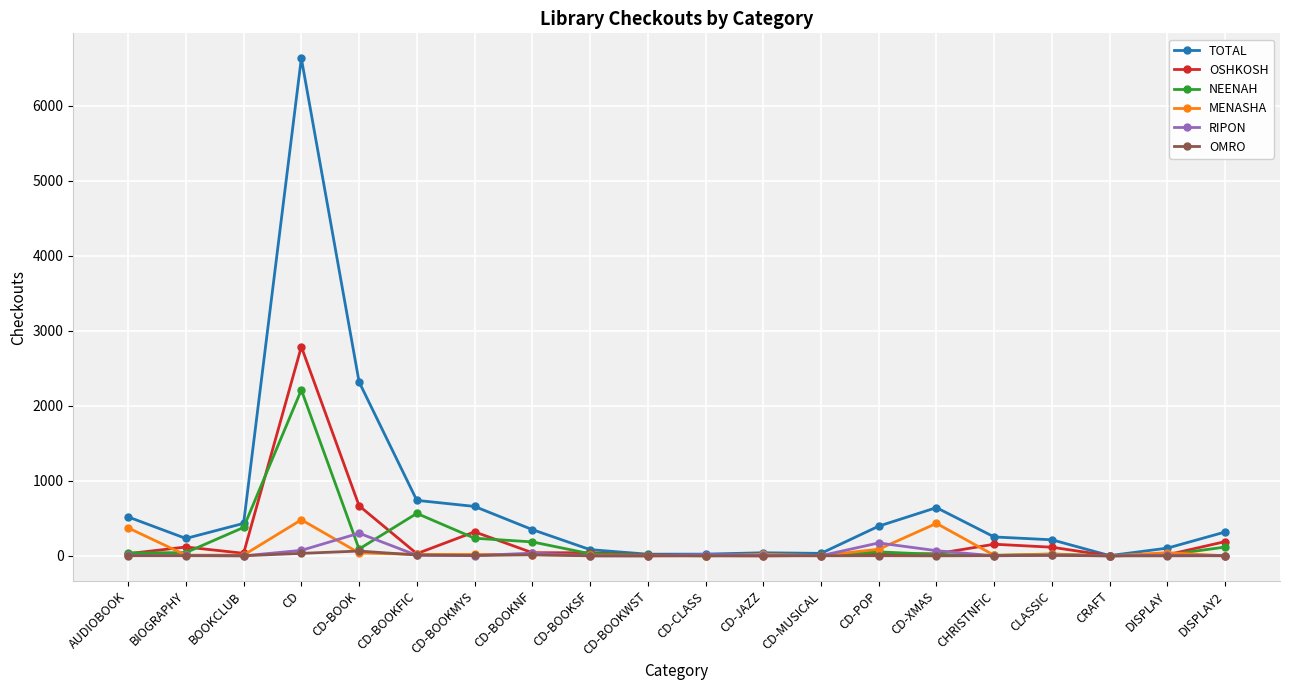

True or false: OMRO has more than 1 interior local peaks.

True